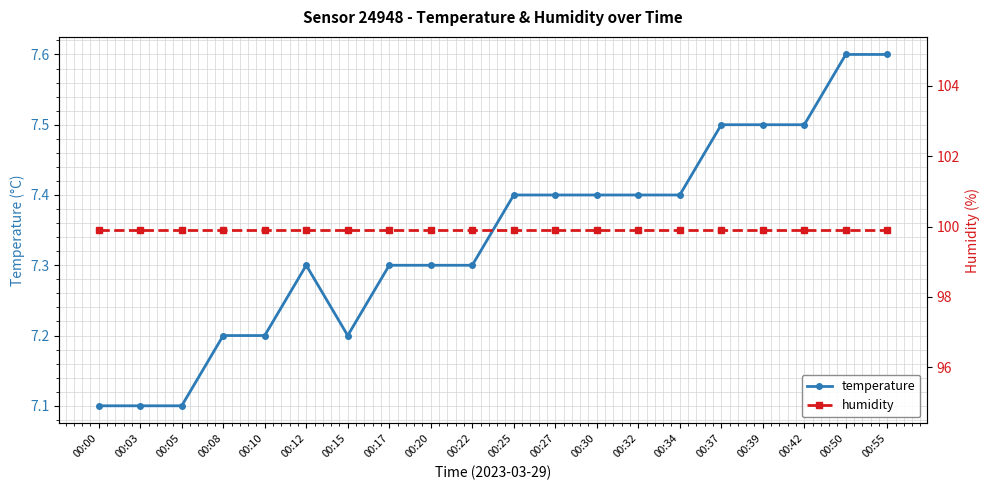

Count the number of categories in the chart.

20